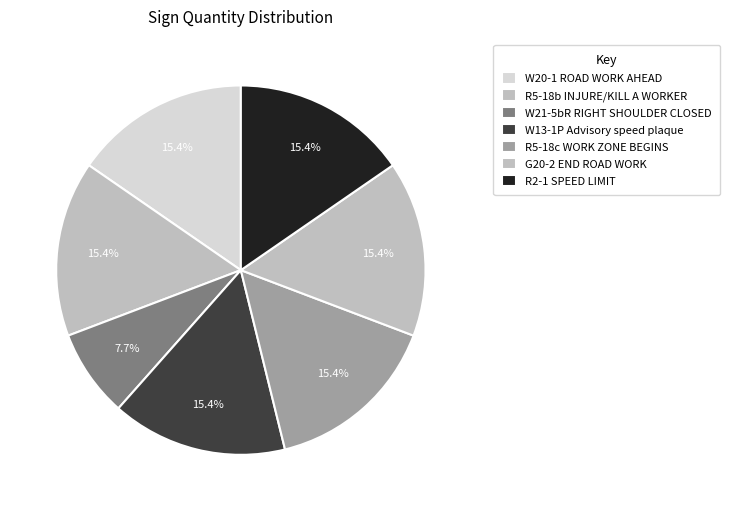

Count the number of slices in the pie.

7